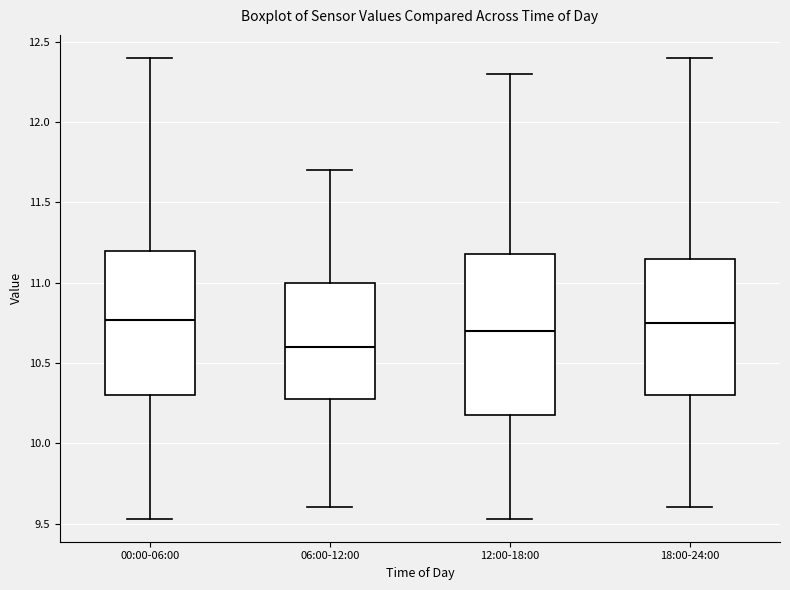

Reading left to right, read every box against the y-axis: the position of its median line, the range the box covers, and the ends of its whiskers. The values are not printed on the chart, so give them approximately, as read against the axis.

00:00-06:00: median 10.75, box 10.30 to 11.20, whiskers 9.55 to 12.40
06:00-12:00: median 10.60, box 10.30 to 11.00, whiskers 9.60 to 11.70
12:00-18:00: median 10.70, box 10.20 to 11.20, whiskers 9.55 to 12.30
18:00-24:00: median 10.75, box 10.30 to 11.15, whiskers 9.60 to 12.40